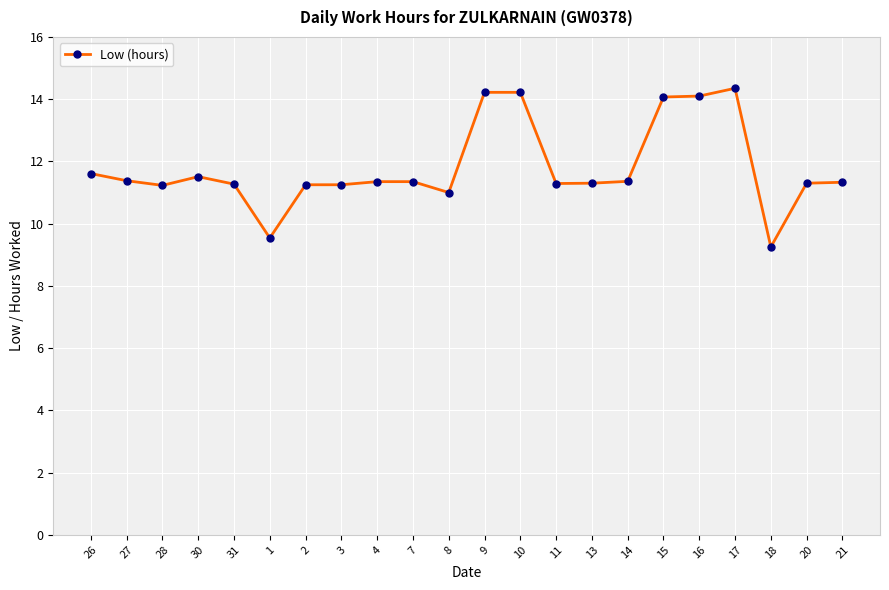

Is it true that the value at 17 is 14.3?

True